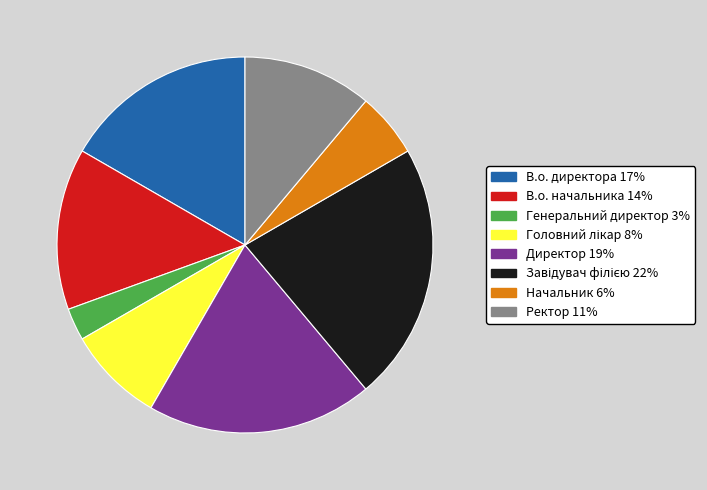

Does В.о. директора represent more than half of the total?

No